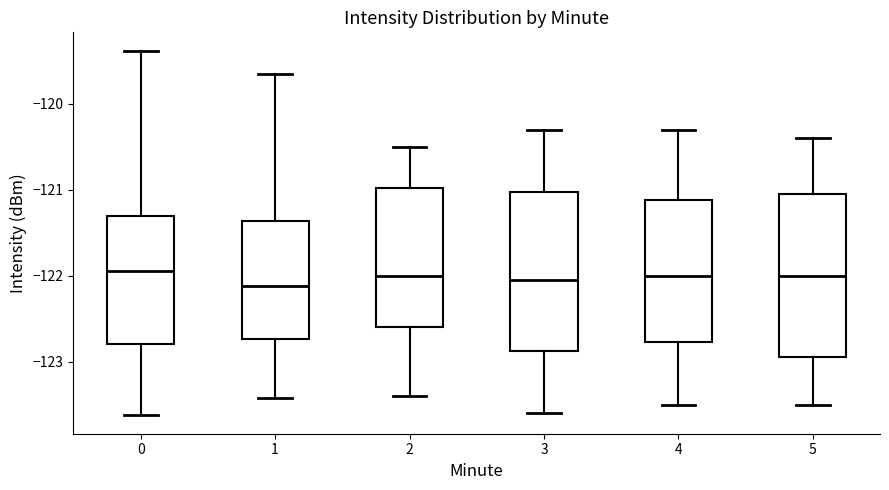

Where does the upper whisker of the box at x = 5 end on the y-axis? The values are not printed on the chart, so give them approximately, as read against the axis.

-120.4